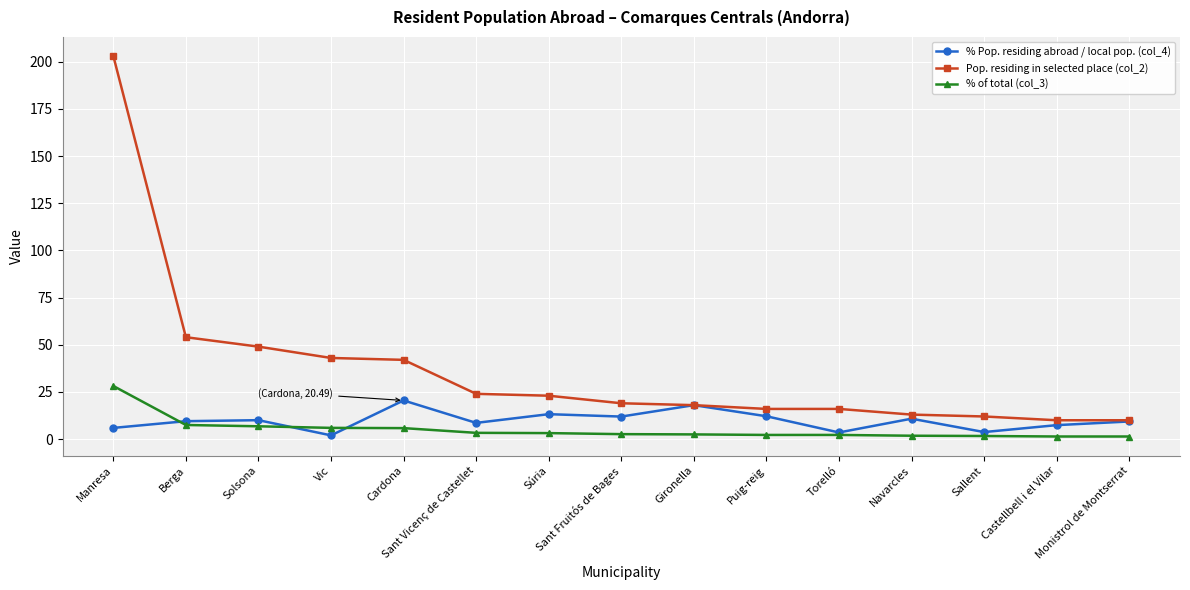

True or false: % of total (col_3) and Pop. residing in selected place (col_2) cross at least once.

False